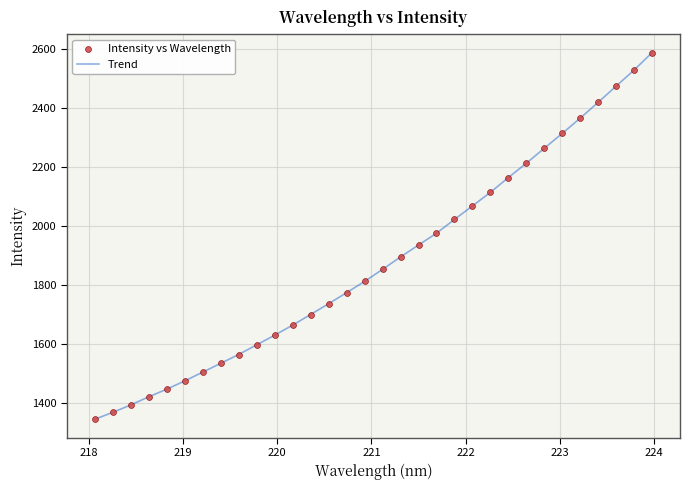

What is the maximum value shown in the chart?

2587.1